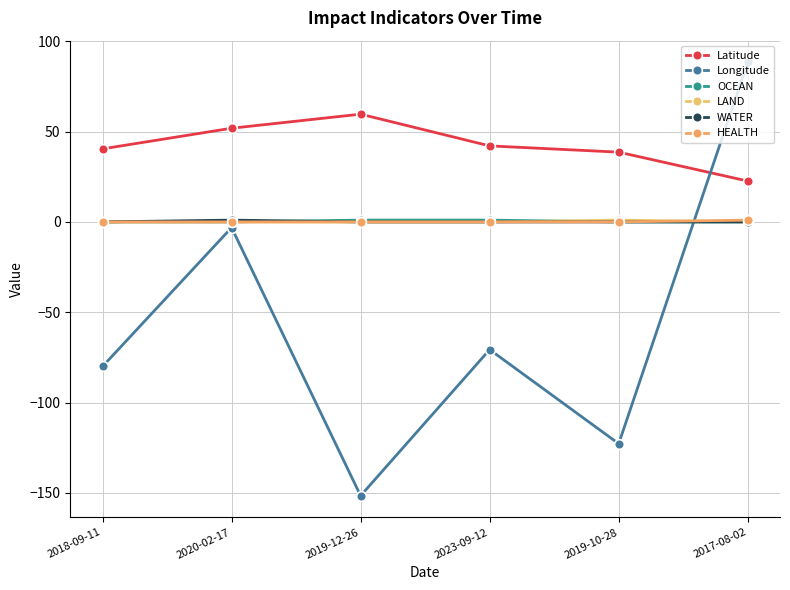

What is the total value across all series at 2018-09-11?

-39.5